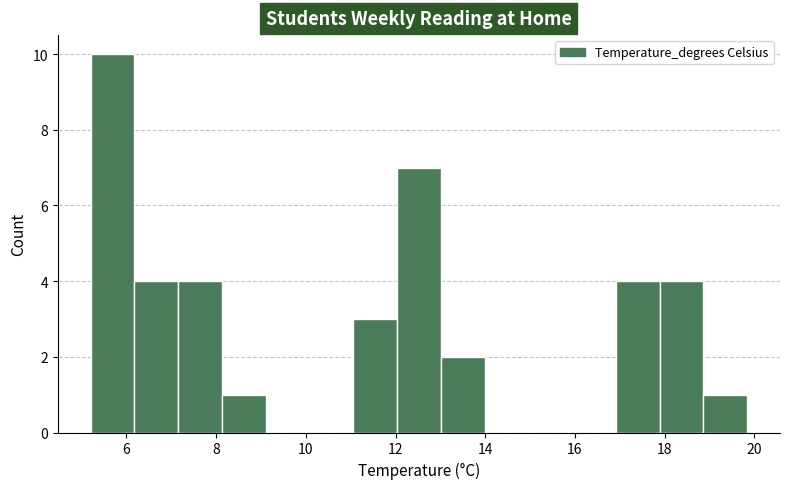

How tall is the bar that spans 17.0 to 17.8 on the x-axis? Neither the bar edges nor the heights are printed on the chart, so give them approximately, as read against the axes.

4